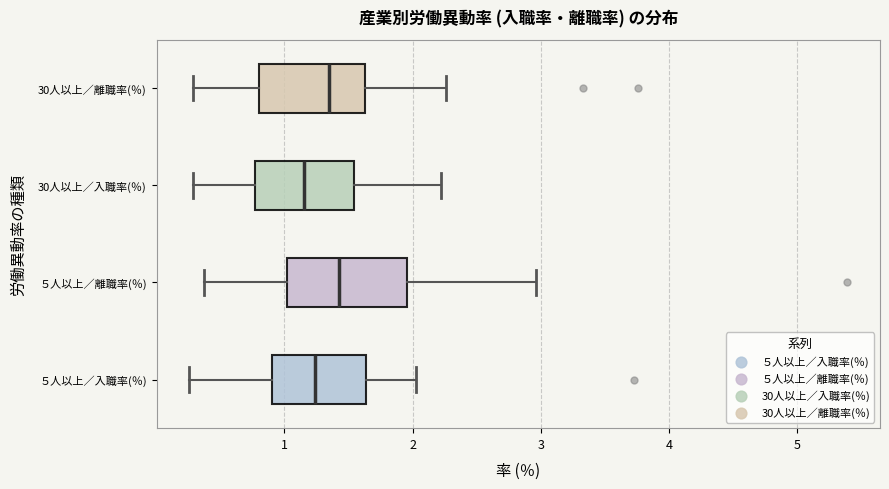

Comparing the boxes themselves (not the whiskers), which one is the widest?

５人以上／離職率(％)